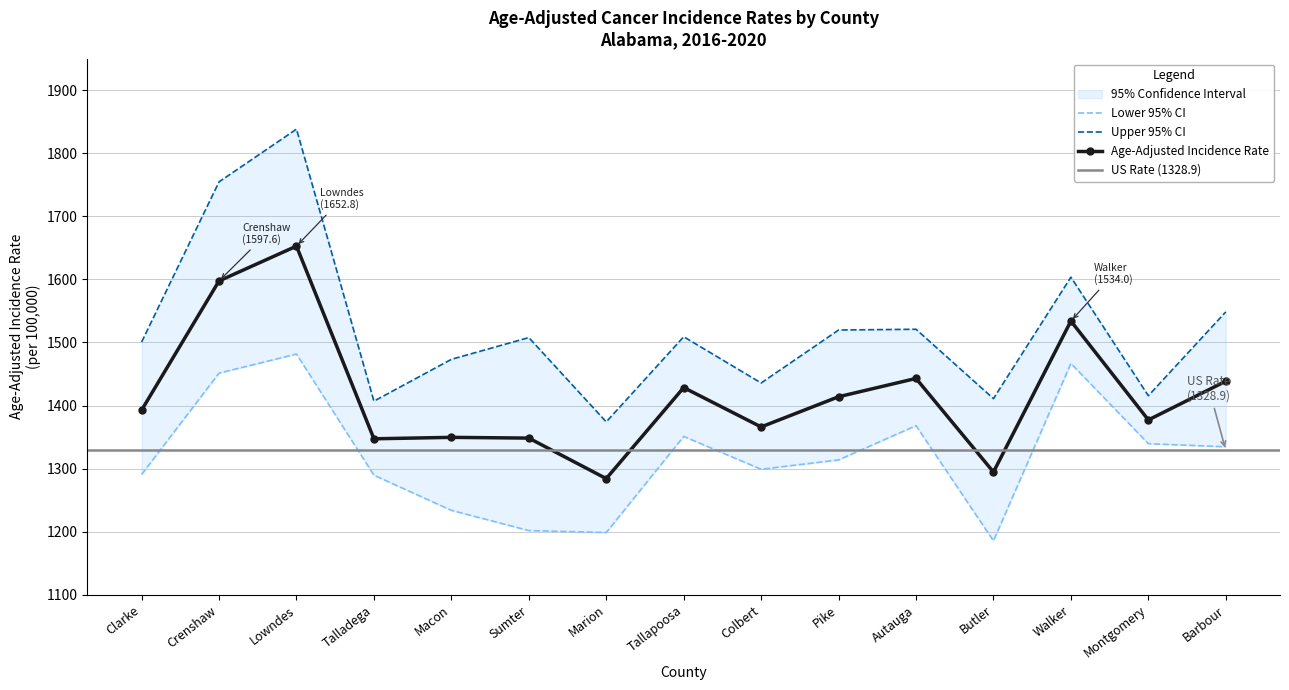

Reading left to right, what are all the values shown in this chart?

Age-Adjusted Rate: 1392.7	1597.6	1652.8	1347.3	1349.6	1348.4	1284.2	1428.5	1366.1	1414.0	1443.0	1294.6	1534.0	1377.2	1438.6
Lower 95% CI: 1290.7	1451.4	1481.7	1289.6	1233.9	1201.8	1198.7	1351.1	1299.0	1313.8	1368.1	1185.5	1466.8	1339.6	1334.6
Upper 95% CI: 1500.7	1754.7	1838.3	1407.0	1473.3	1507.8	1374.1	1509.1	1435.8	1519.8	1521.0	1411.0	1603.6	1415.6	1548.6